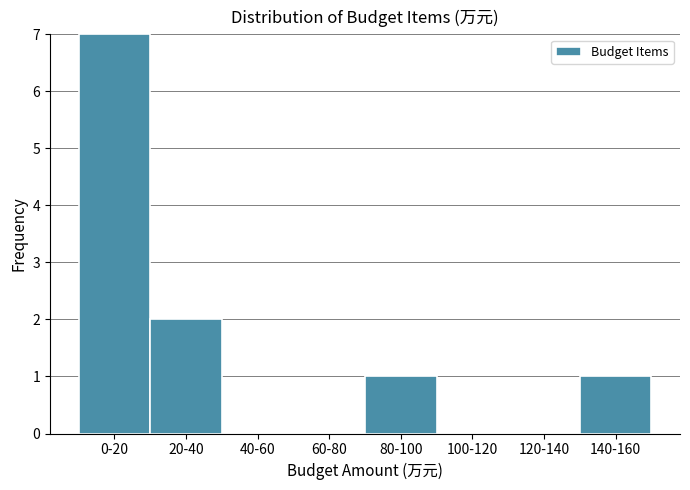

Reading left to right, transcribe all the data shown in this chart.

0-20=7	20-40=2	40-60=0	60-80=0	80-100=1	100-120=0	120-140=0	140-160=1